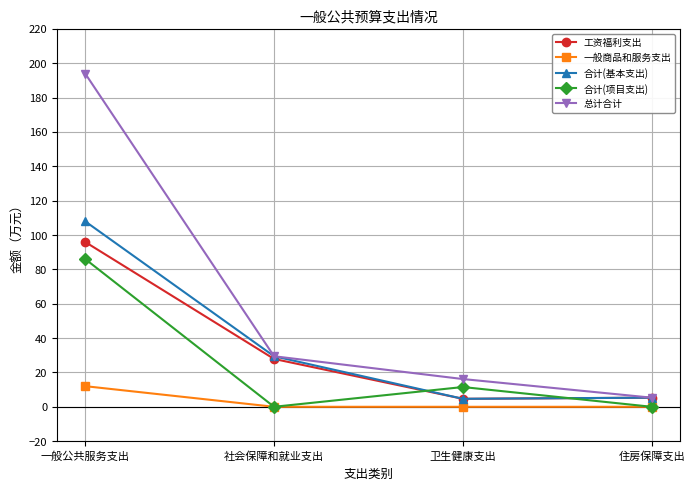

Where does the 合计(基本支出) series first go above 29?

一般公共服务支出